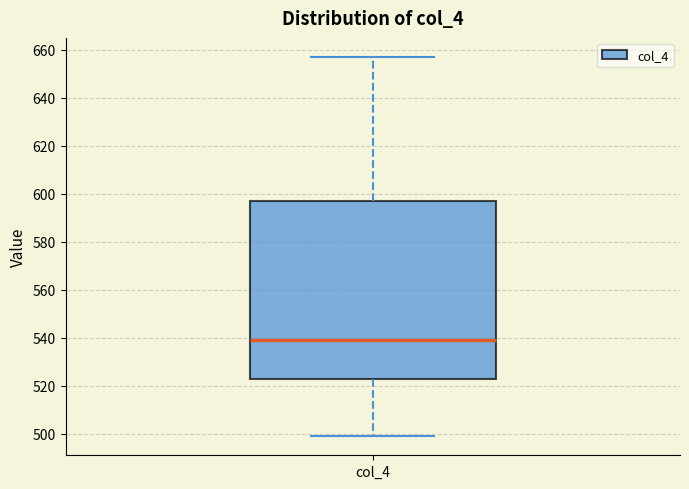

Where is the upper edge of the box for col_4 on the y-axis? The values are not printed on the chart, so give them approximately, as read against the axis.

598